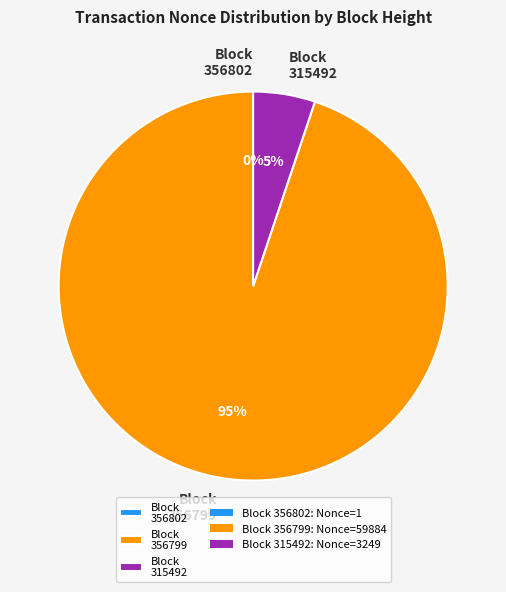

Between Block 315492 and Block 356799, which is larger?

Block 356799